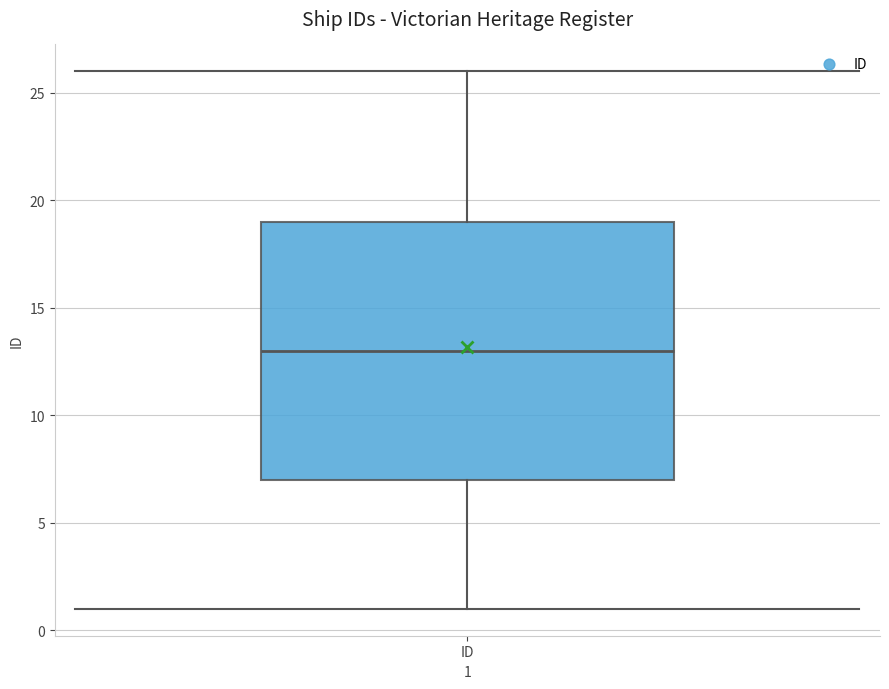

Transcribe this box plot: give where the median line is, the range the box spans, and where the two whiskers end, as read against the y-axis. The values are not printed on the chart, so give them approximately, as read against the axis.

median 13, box 7 to 19, whiskers 1 to 26